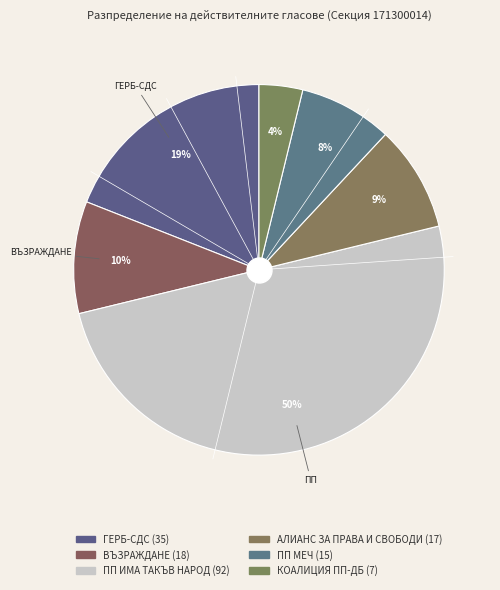

Count the number of slices in the pie.

6